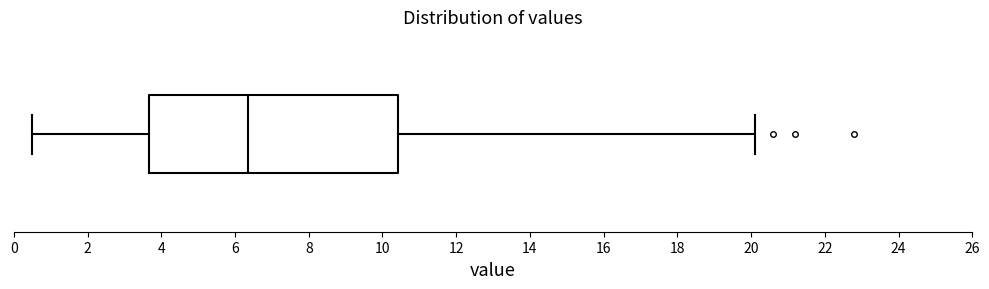

Where is the left edge of the box on the x-axis? The values are not printed on the chart, so give them approximately, as read against the axis.

3.6